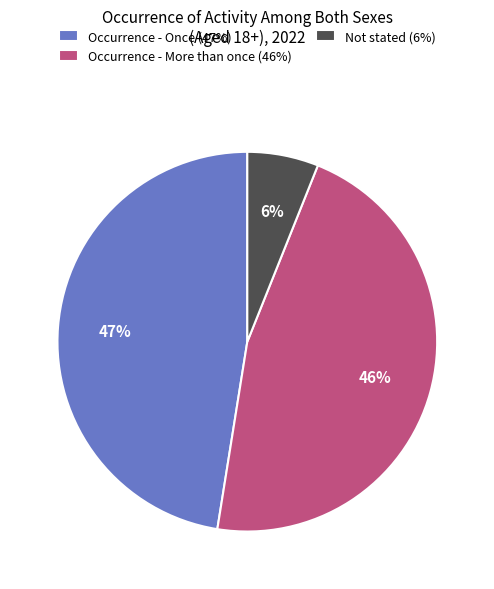

To the nearest percent, what portion does Occurrence - More than once represent?

46%